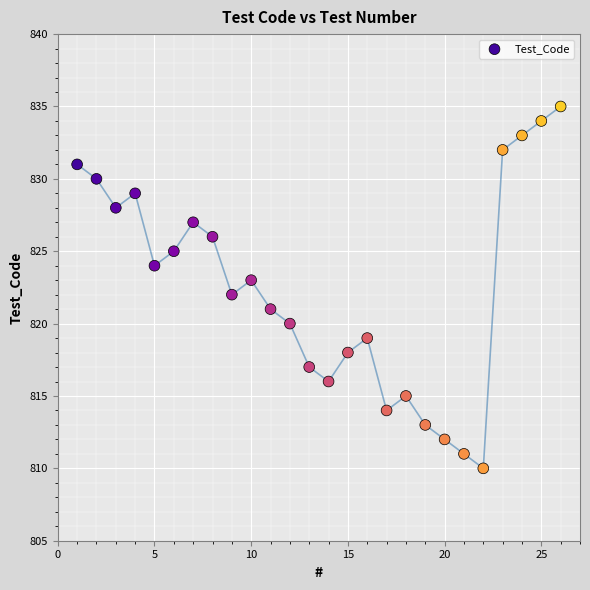

What is the range of X values (max minus min)?

25